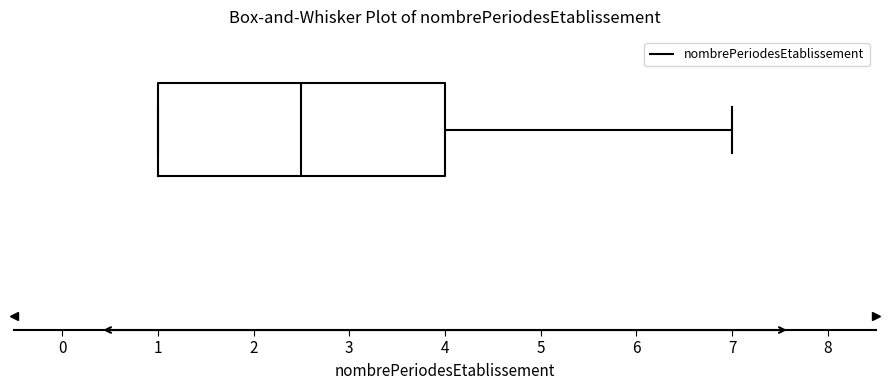

Read this box plot against the x-axis: the position of the median line, the range covered by the box, and the ends of both whiskers. The values are not printed on the chart, so give them approximately, as read against the axis.

median 2.5, box 1.0 to 4.0, whiskers 1.0 to 7.0